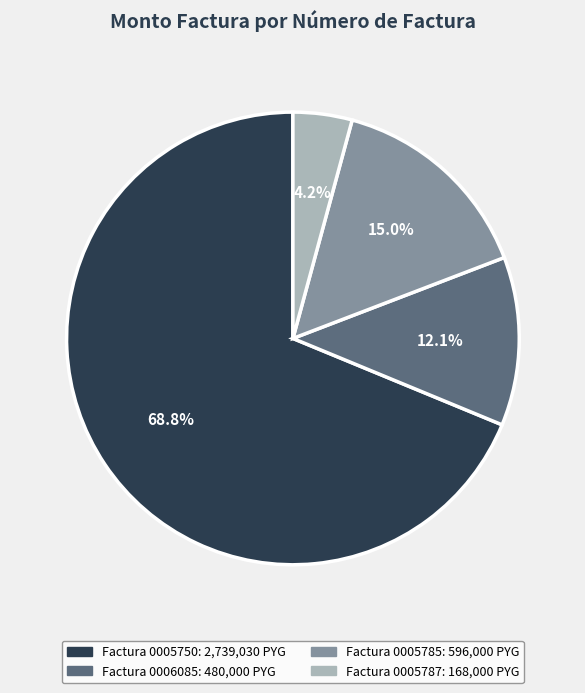

Does any single category account for the majority?

Yes